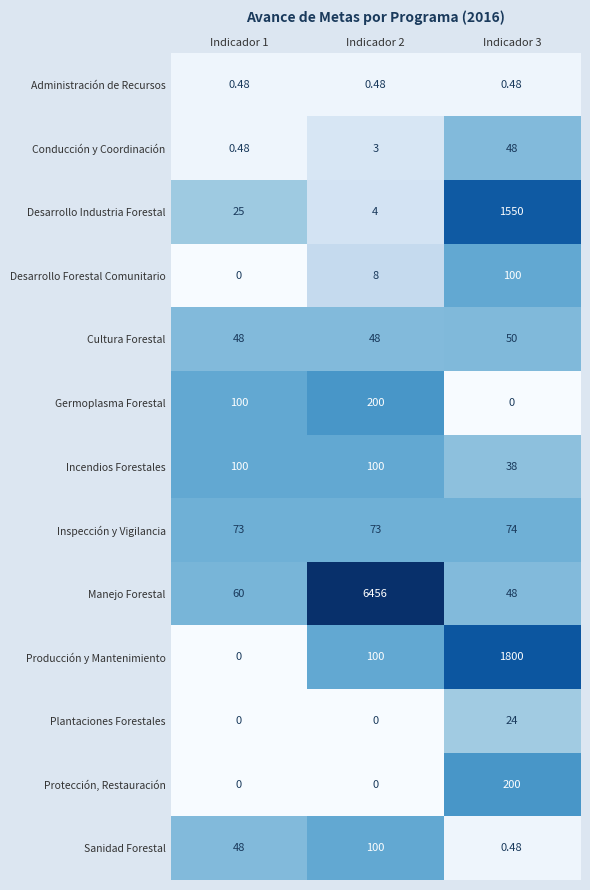

Which series changed the most between Indicador 2 and Indicador 3?

Manejo Forestal